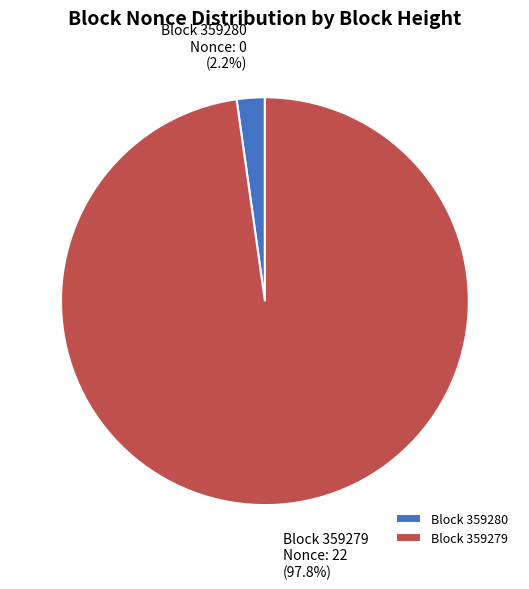

Rank the categories by value from highest to lowest.

Block 359279, Block 359280